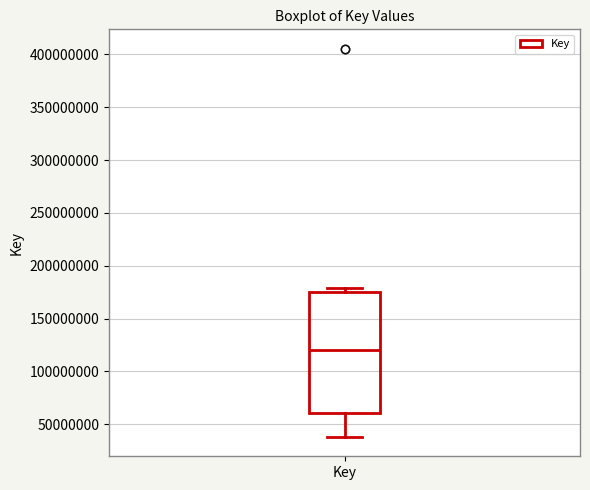

Read this box plot against the y-axis: the position of the median line, the range covered by the box, and the ends of both whiskers. The values are not printed on the chart, so give them approximately, as read against the axis.

median 120000000, box 60000000 to 175000000, whiskers 40000000 to 180000000